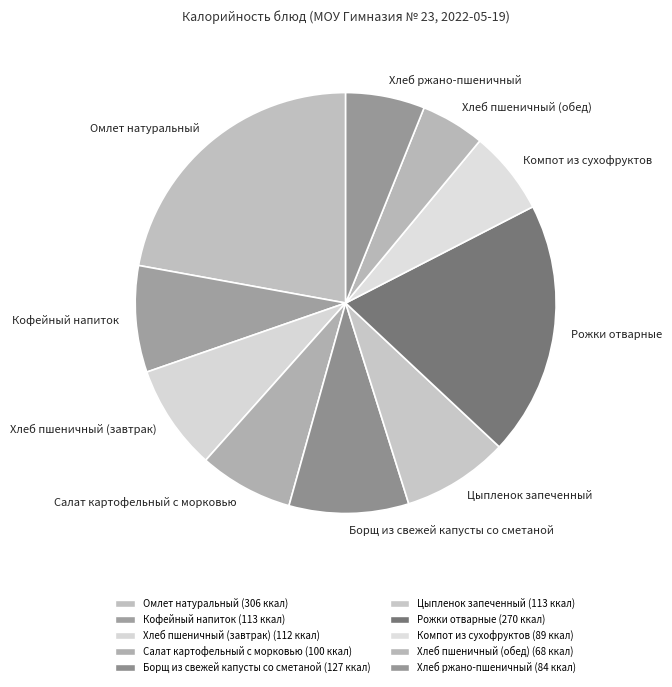

Which slice is the largest?

Омлет натуральный